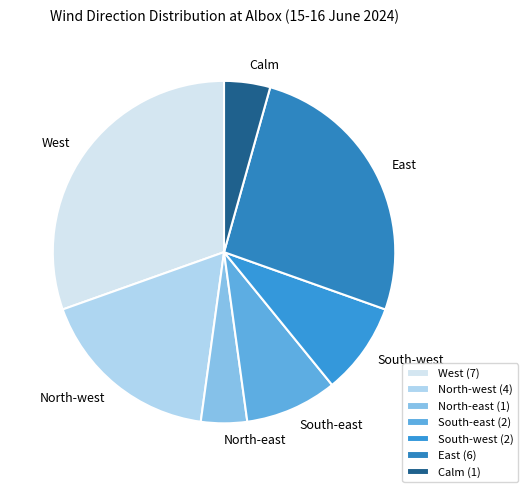

Combined, do Calm and South-east account for over 50%?

No